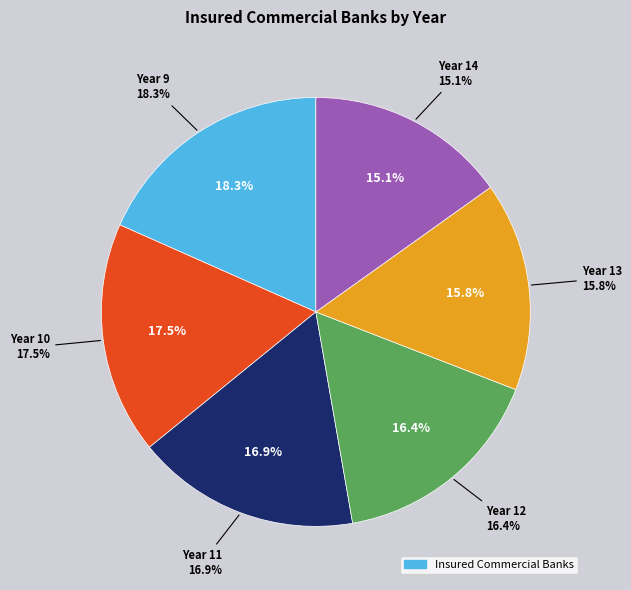

Rank the categories by value from lowest to highest.

14, 13, 12, 11, 10, 9